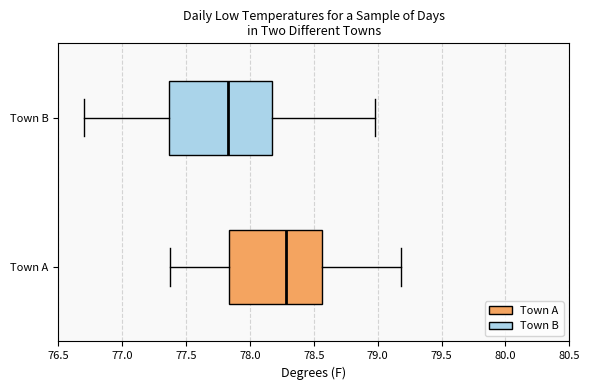

Where is the right edge of the box for Town B on the x-axis? The values are not printed on the chart, so give them approximately, as read against the axis.

78.15